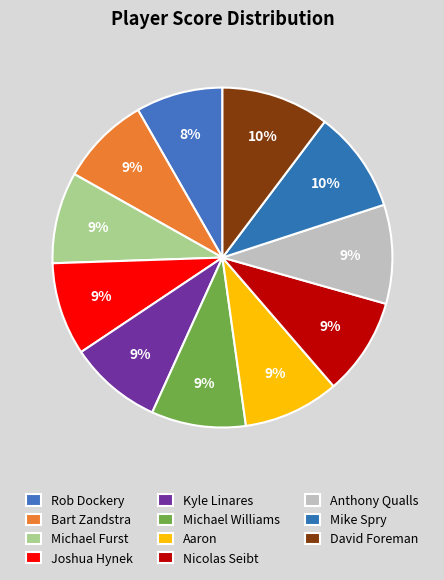

Which slice is the largest?

David Foreman